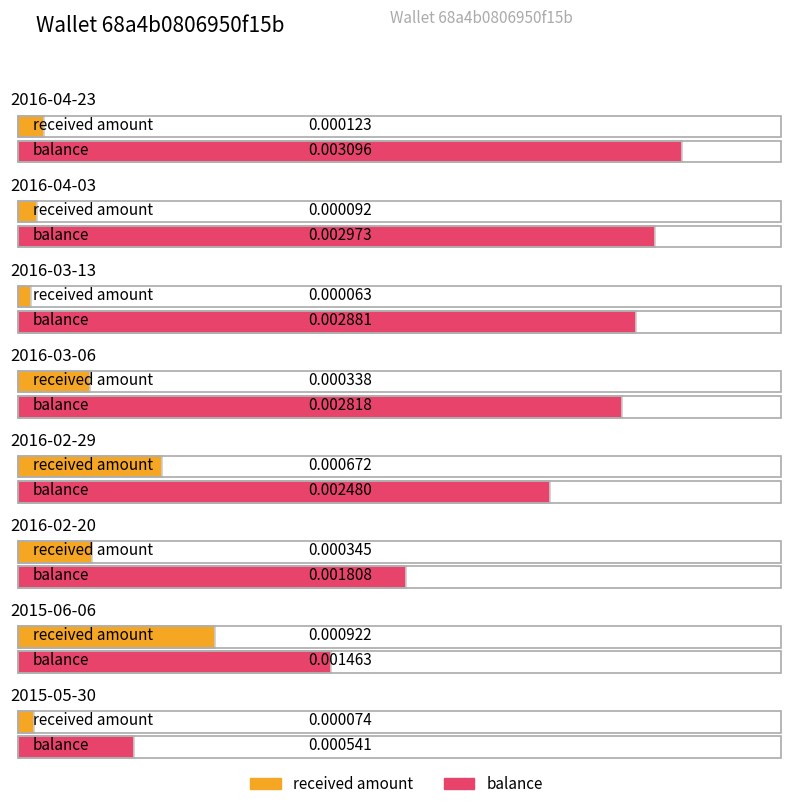

True or false: balance has a value of 0.0 at 2016-02-29.

True